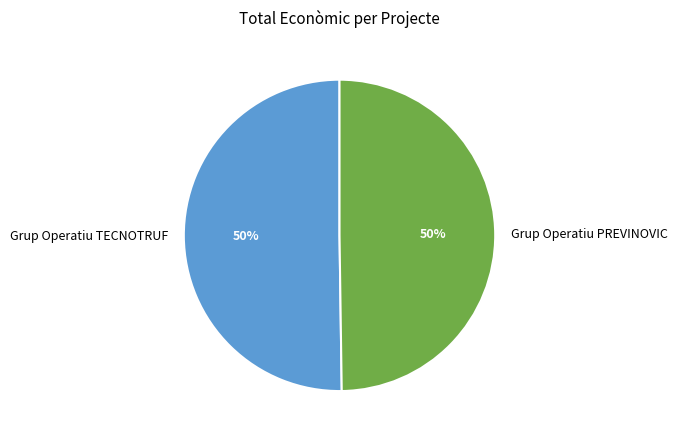

Is the sum of Grup Operatiu TECNOTRUF and Grup Operatiu PREVINOVIC greater than half?

Yes